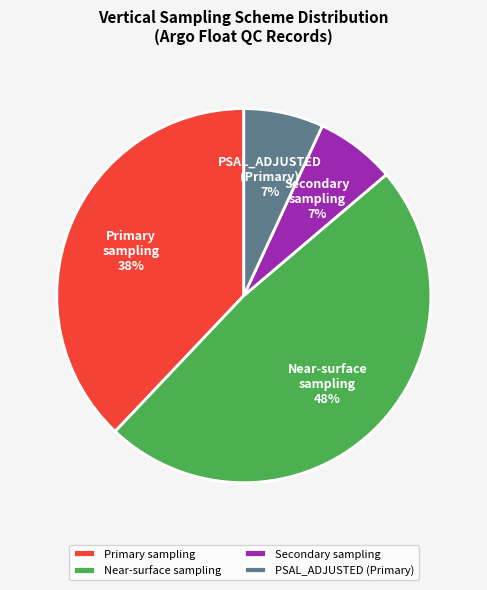

To the nearest percent, what is the difference between the largest and smallest slice percentages?

41%